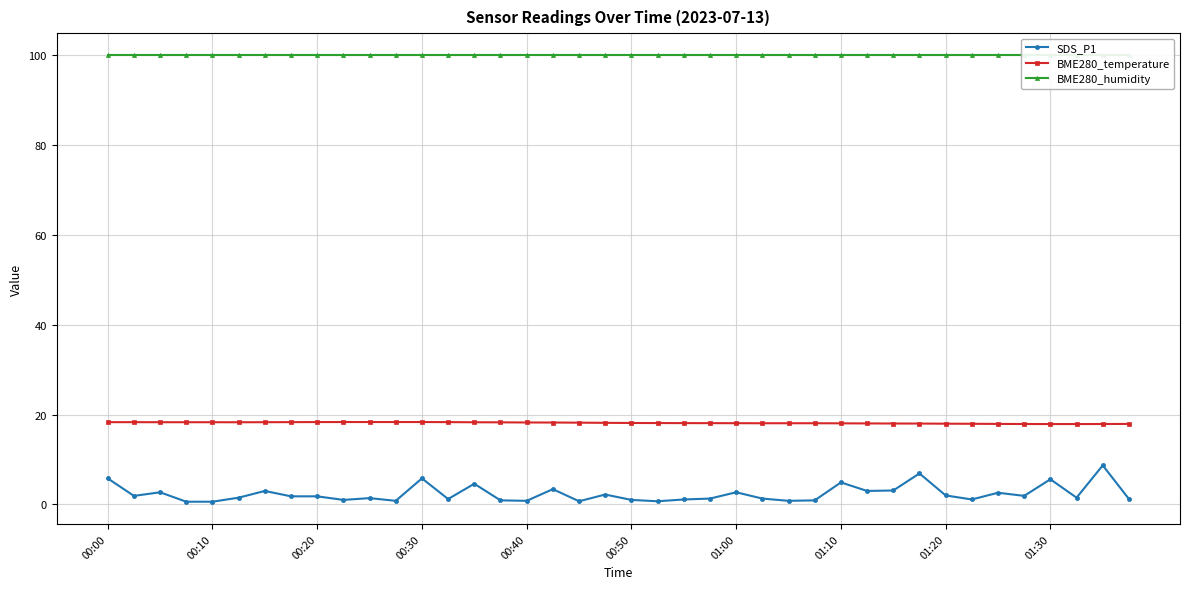

Rank the series by their average value, from highest to lowest.

BME280_humidity, BME280_temperature, SDS_P1